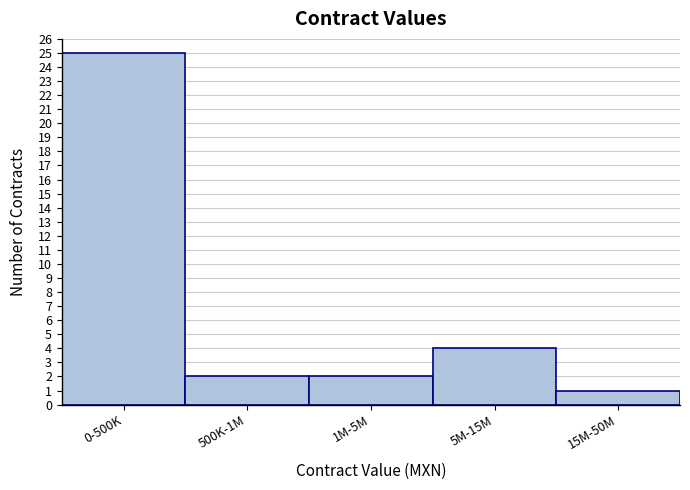

Reading right to left, transcribe all the data shown in this chart.

1	4	2	2	25